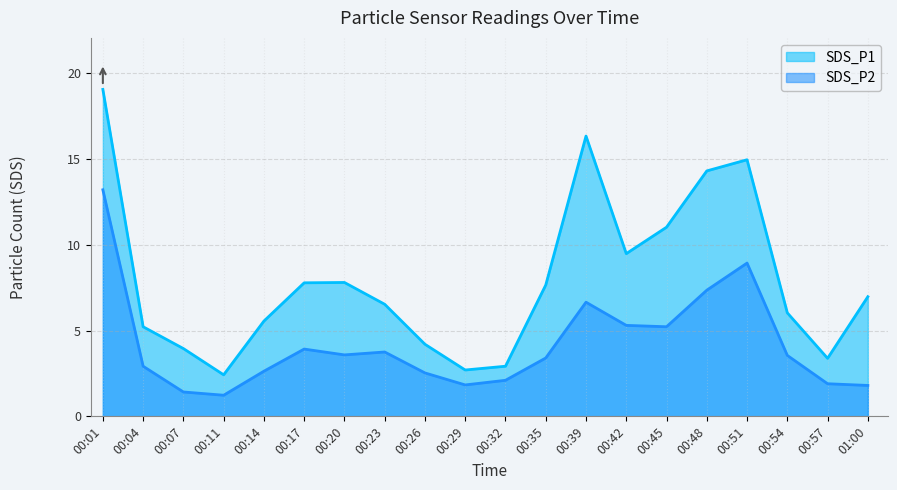

Is the value of SDS_P2 at 00:51 greater than the value of SDS_P1 at 00:20?

Yes